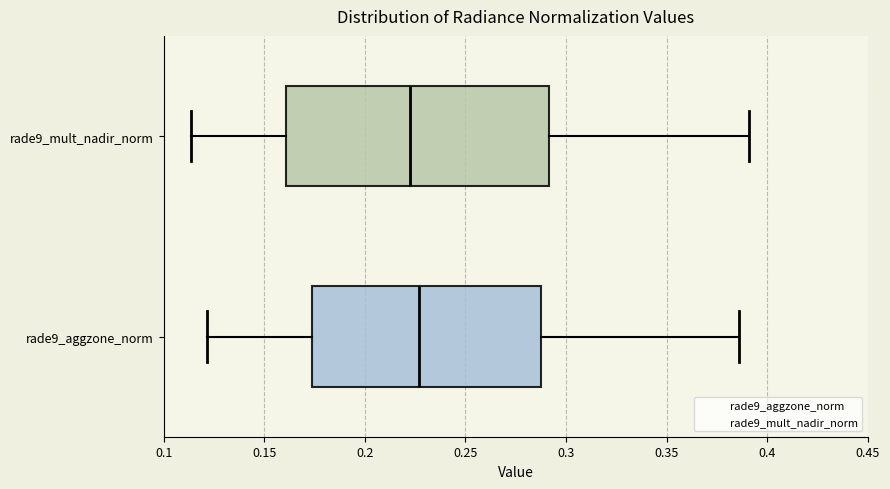

Reading bottom to top, read every box against the x-axis: the position of its median line, the range the box covers, and the ends of its whiskers. The values are not printed on the chart, so give them approximately, as read against the axis.

rade9_aggzone_norm: median 0.225, box 0.175 to 0.290, whiskers 0.120 to 0.385
rade9_mult_nadir_norm: median 0.225, box 0.160 to 0.290, whiskers 0.115 to 0.390